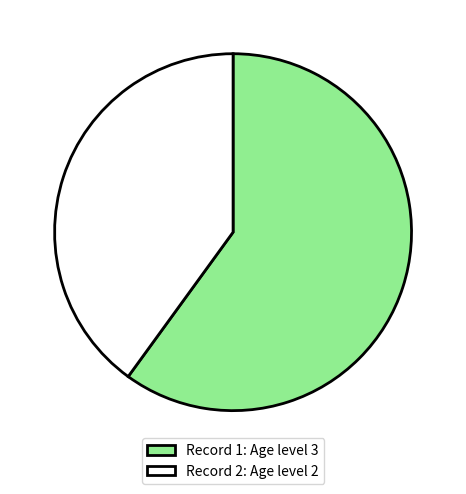

Combined, do Record 2: Age level 2 and Record 1: Age level 3 account for over 50%?

Yes